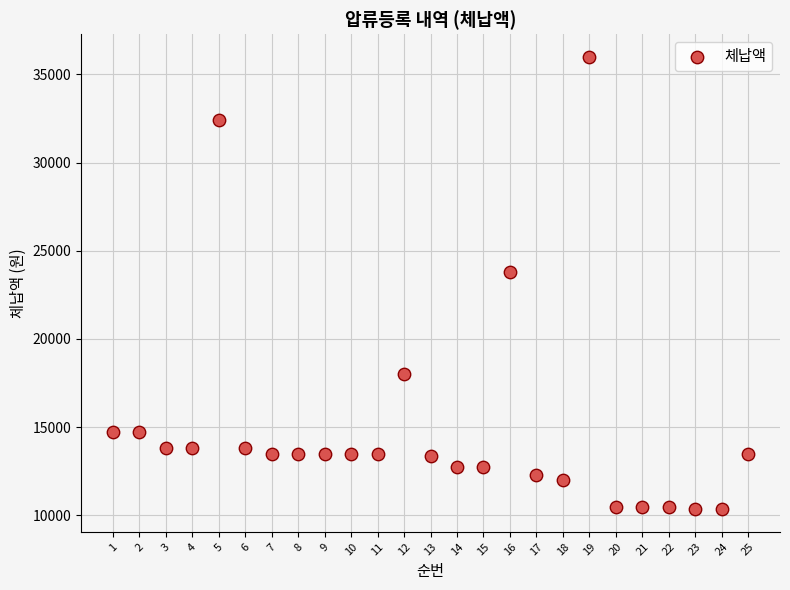

What Y value in the scatter plot is closest to 23175?

23800